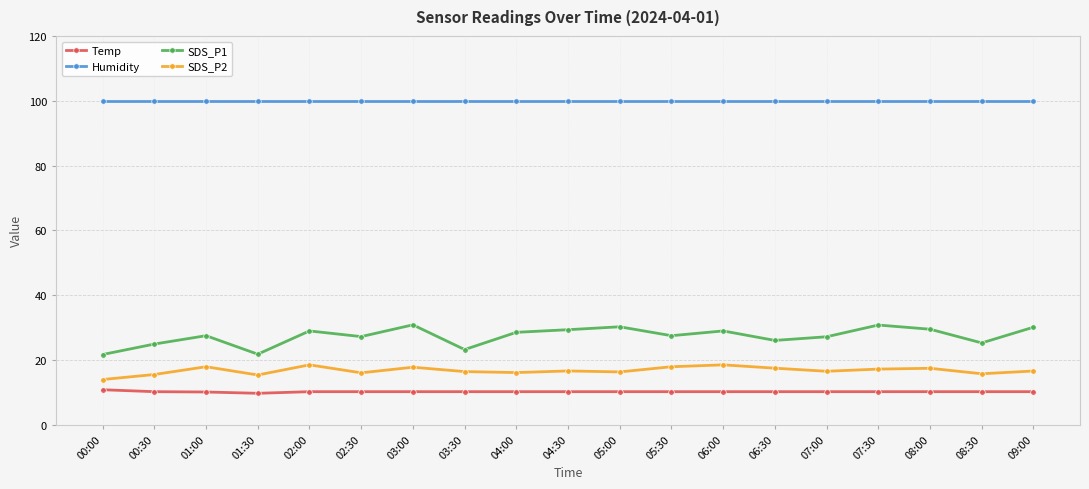

What is the difference between the second highest and second lowest values in the SDS_P2 series?

3.1